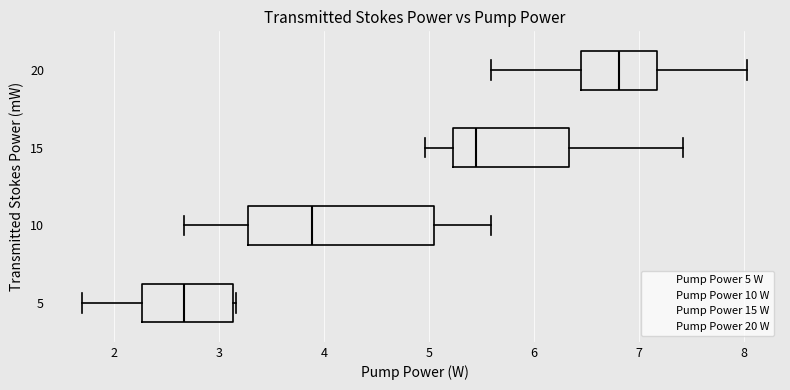

Which box's median line is the furthest to the left?

5